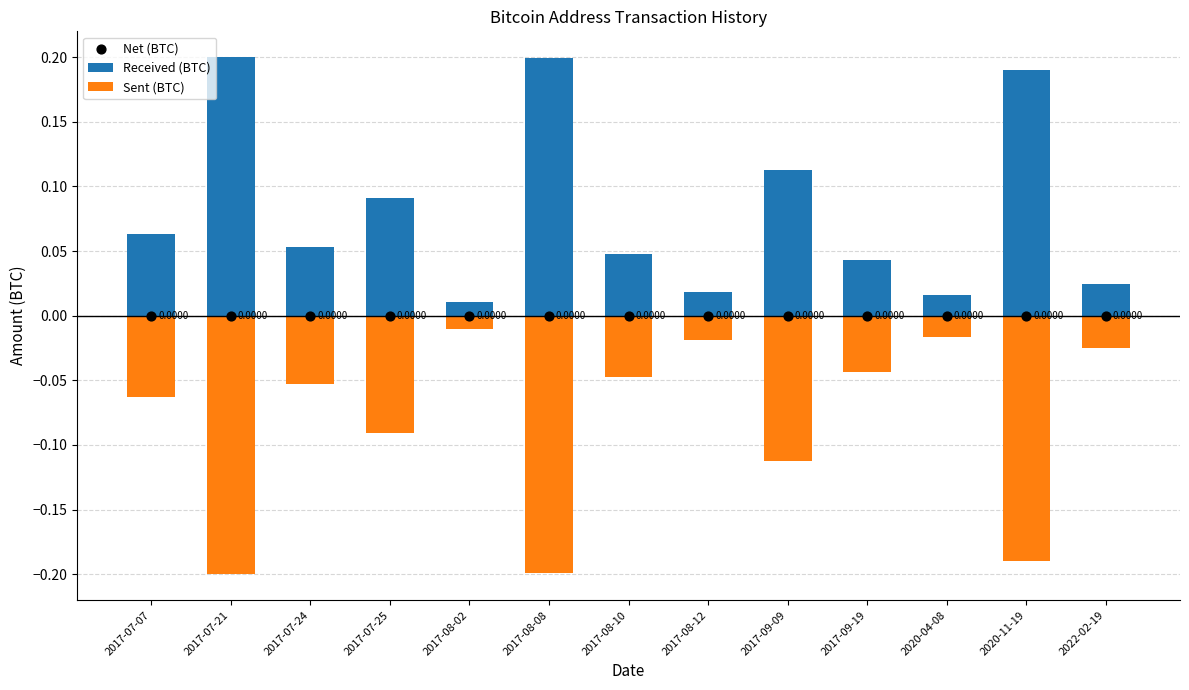

At how many categories does at least one series exceed 0?

13